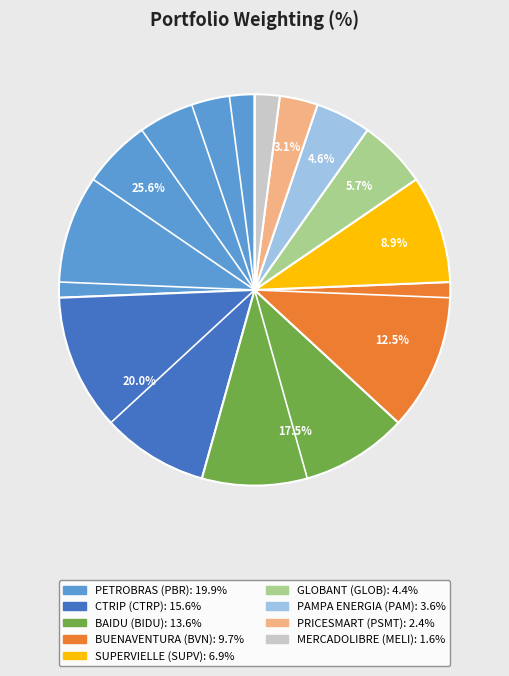

Is there any slice that represents more than half of the pie?

No